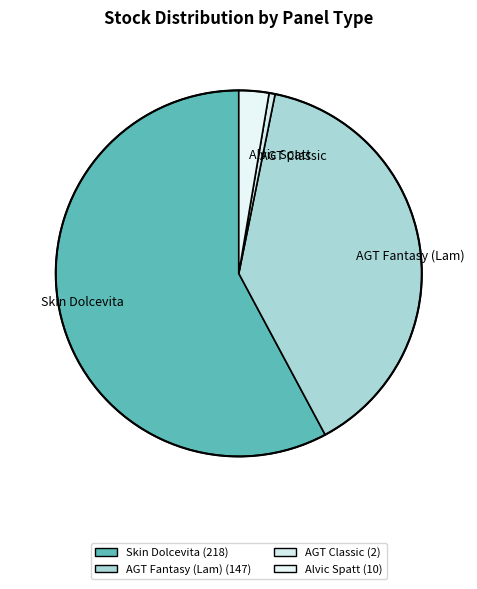

Rank the categories by value from highest to lowest.

Skin Dolcevita, AGT Fantasy (Lam), Alvic Spatt, AGT Classic